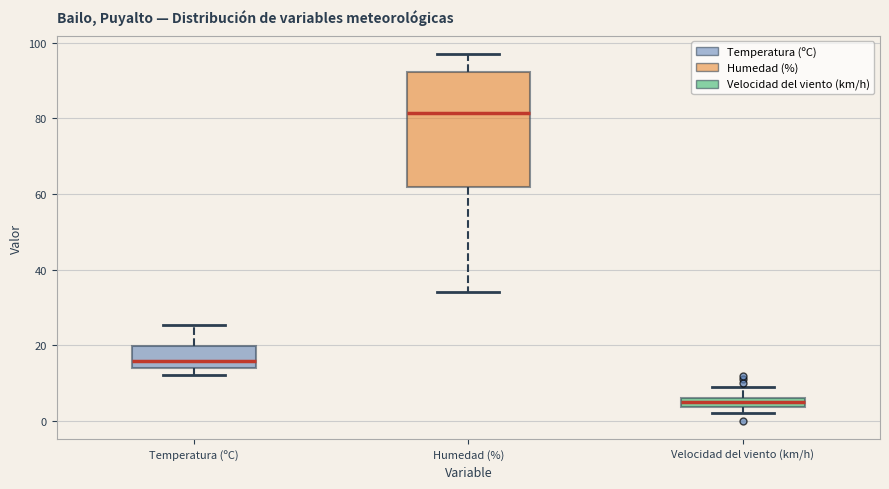

Which box's median line is the highest?

Humedad (%)